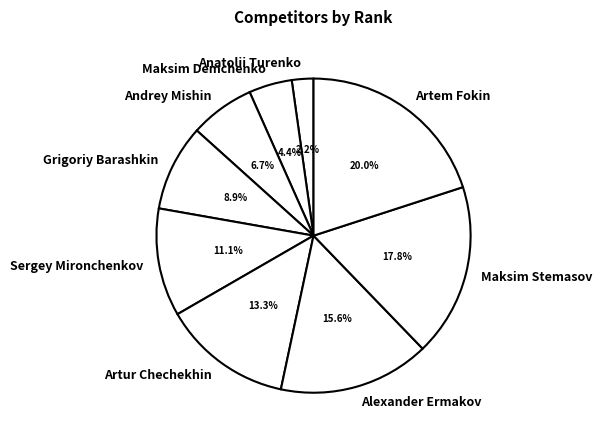

How many segments does this pie chart have?

9